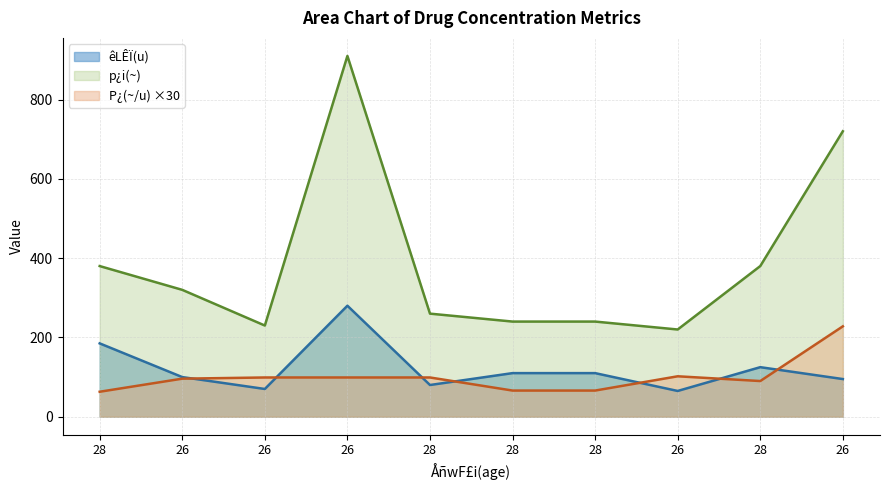

What are all the series names shown in the legend?

êLÊÏ(u), p¿i(~), P¿(~/u) ×30